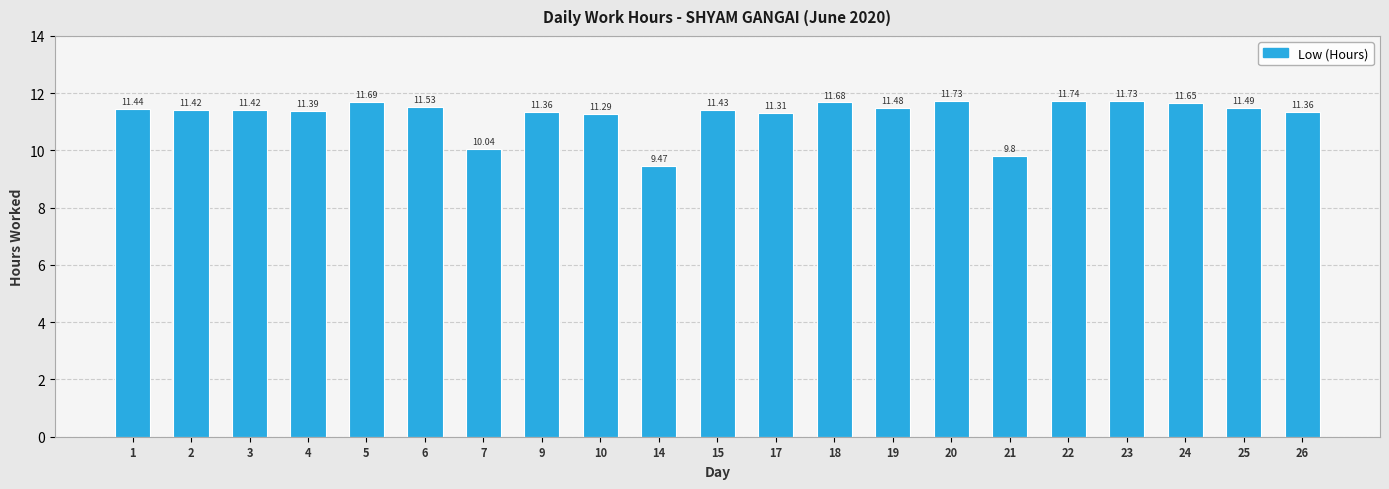

The value at 14 is 9.5. True or false?

True